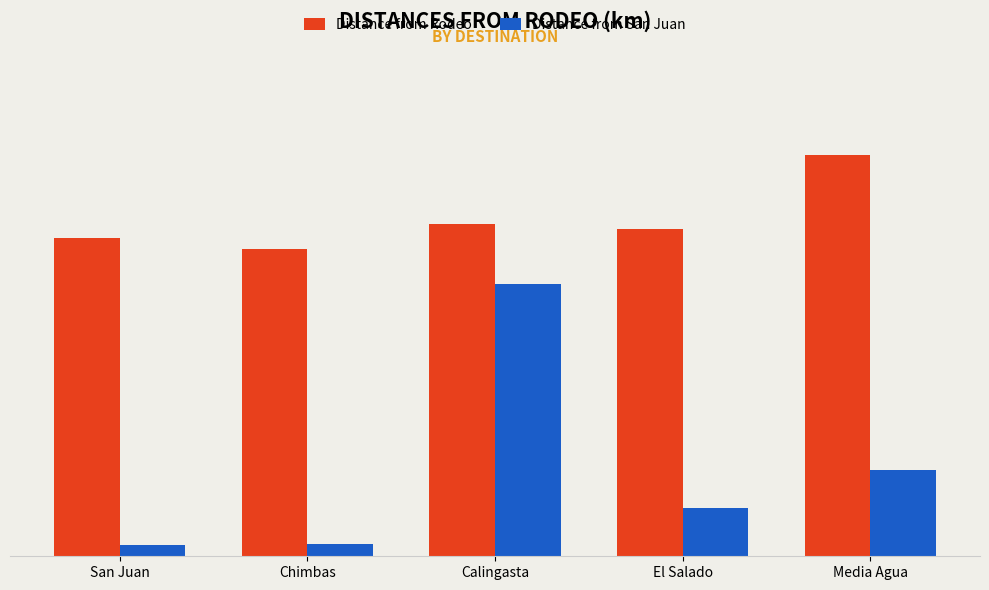

List the series in order of their peak value, highest first.

Distance from Rodeo, Distance from San Juan